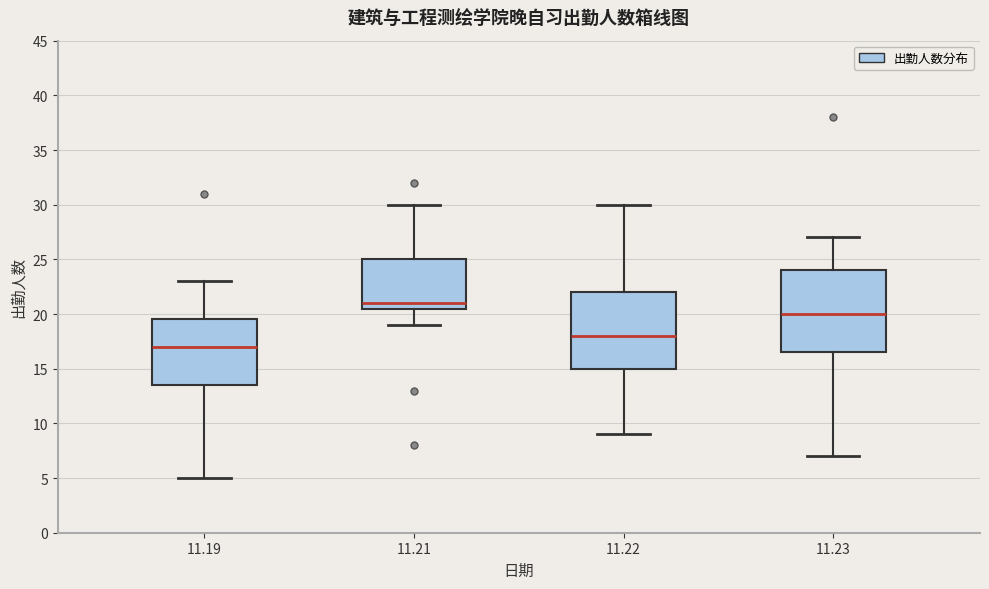

Where does the upper whisker of the box at x = 11.22 end on the y-axis? The values are not printed on the chart, so give them approximately, as read against the axis.

30.0